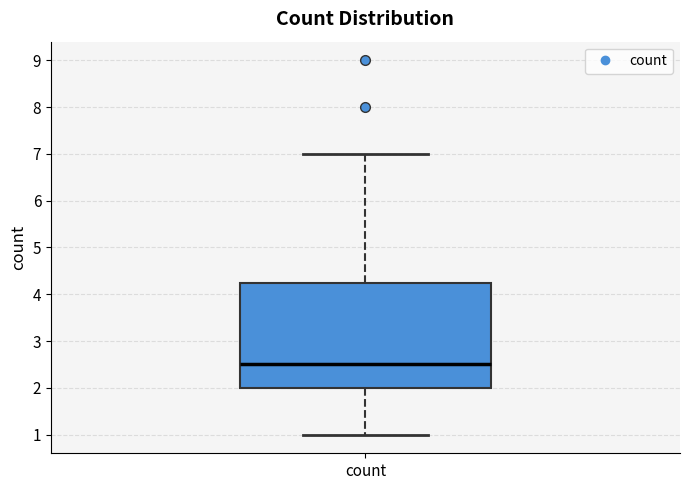

Read this box plot against the y-axis: the position of the median line, the range covered by the box, and the ends of both whiskers. The values are not printed on the chart, so give them approximately, as read against the axis.

median 2.5, box 2.0 to 4.3, whiskers 1.0 to 7.0